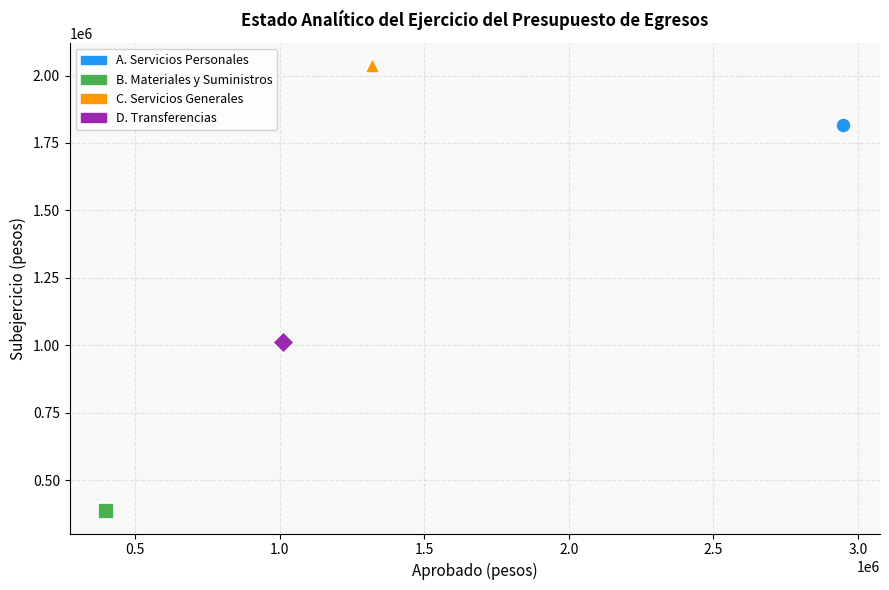

What are all the series names shown in the legend?

A. Servicios Personales, B. Materiales y Suministros, C. Servicios Generales, D. Transferencias